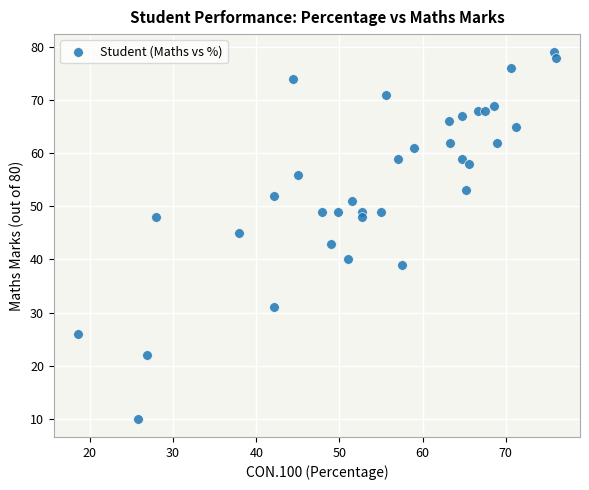

What is the range of Y values (max minus min)?

69